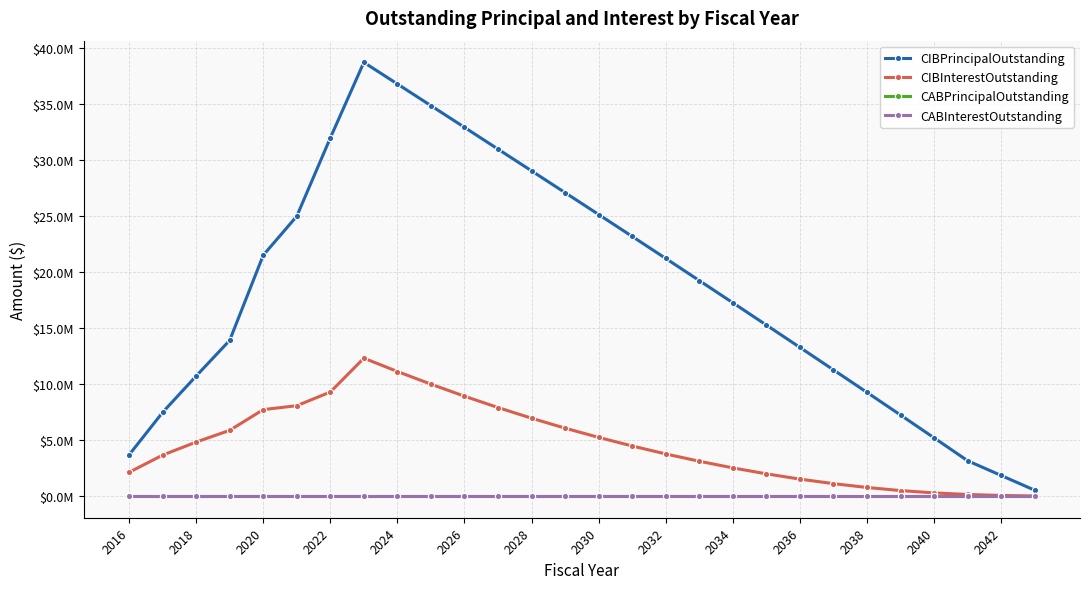

What is the value of the CIBInterestOutstanding point at the 20th from the left?

1981321.9